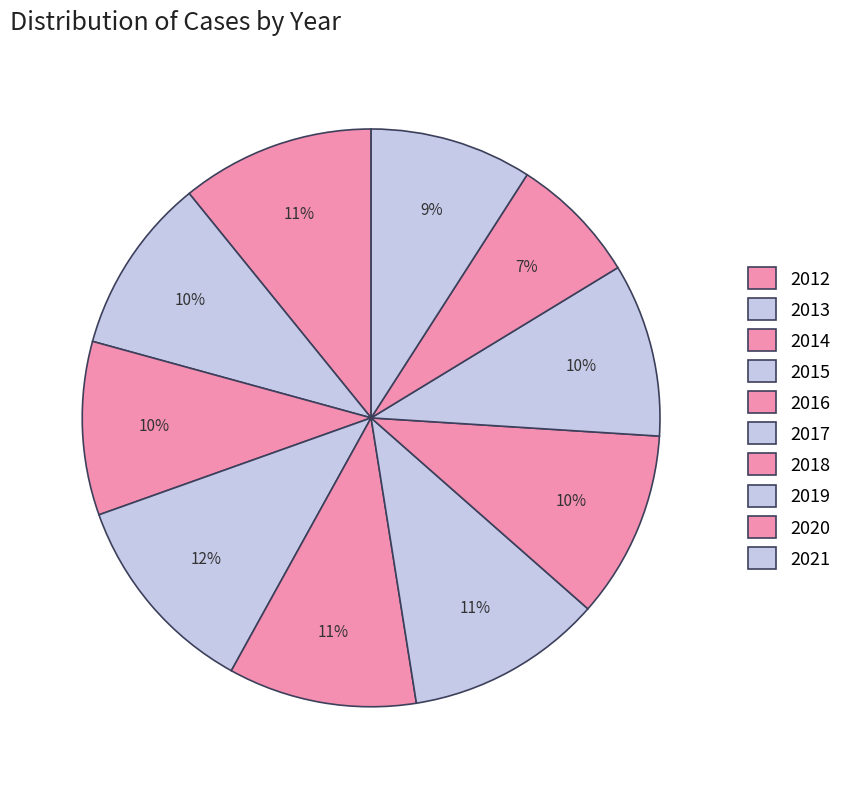

Is there a majority slice in this chart?

No